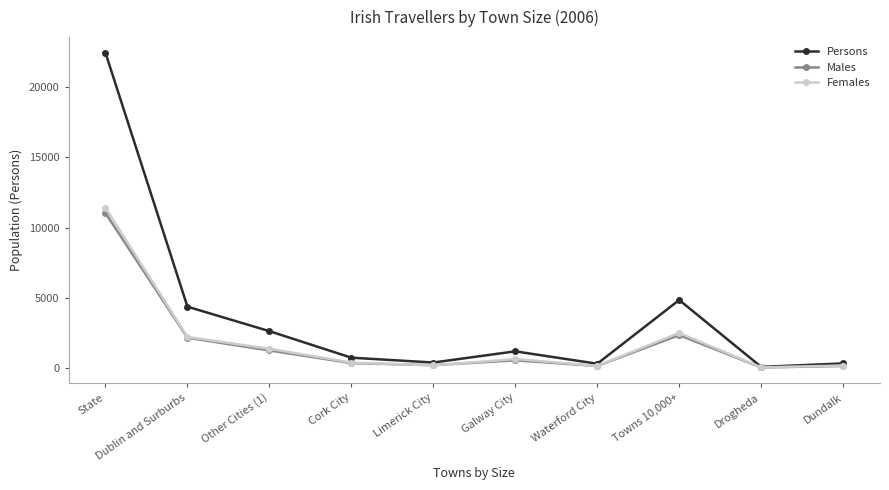

In Females, how many points are higher than both neighbors (excluding endpoints)?

2